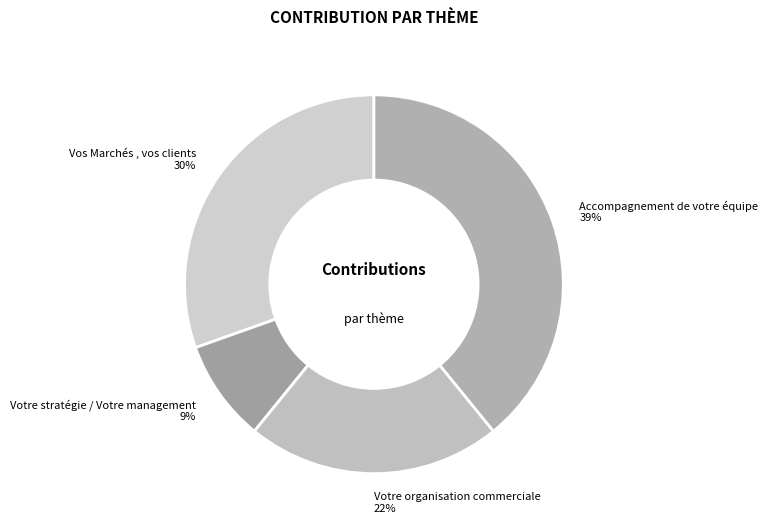

Combined, do Votre organisation commerciale and Accompagnement de votre équipe account for over 50%?

Yes